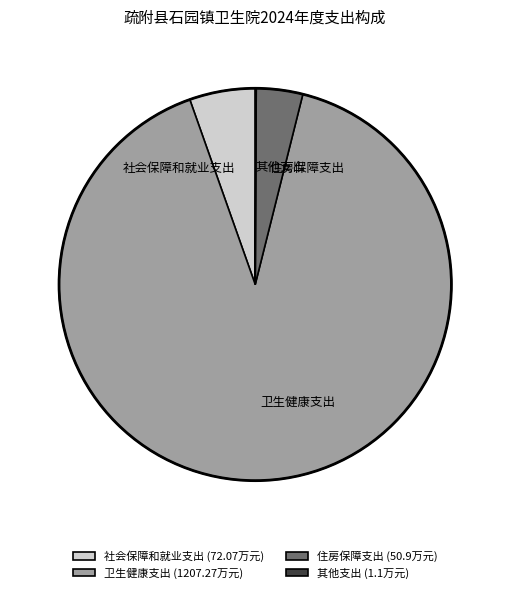

Is 社会保障和就业支出 (72.07万元) the majority of the pie?

No